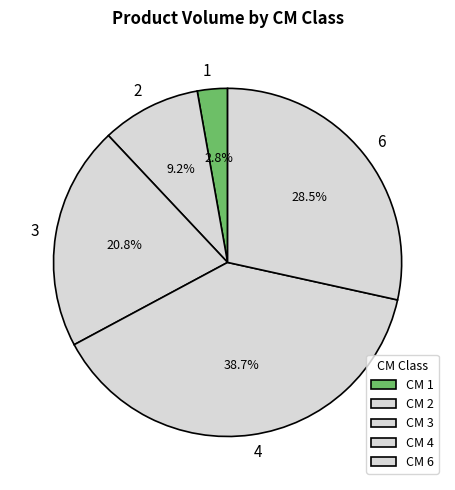

To the nearest percent, what is the difference between the 1 and 3 slice percentages?

18%